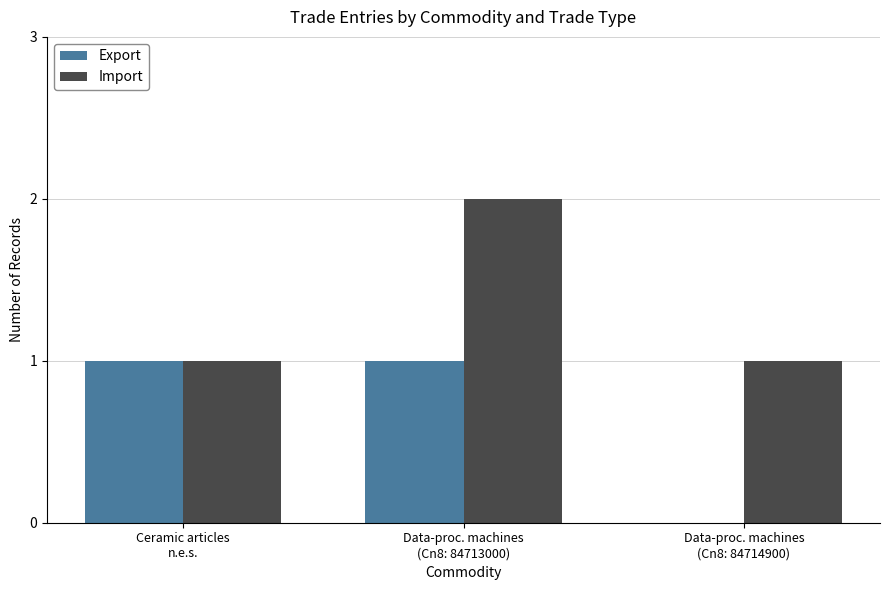

Which series has the largest total across all categories?

Import